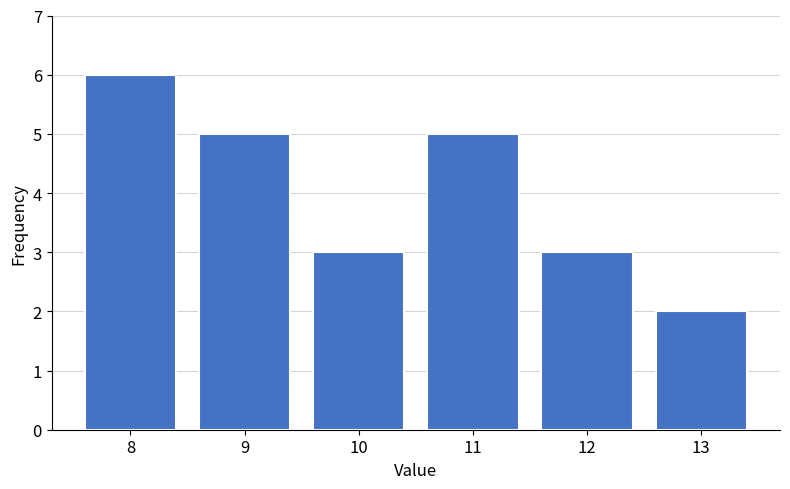

Reading right to left, transcribe all the data shown in this chart.

13=2	12=3	11=5	10=3	9=5	8=6